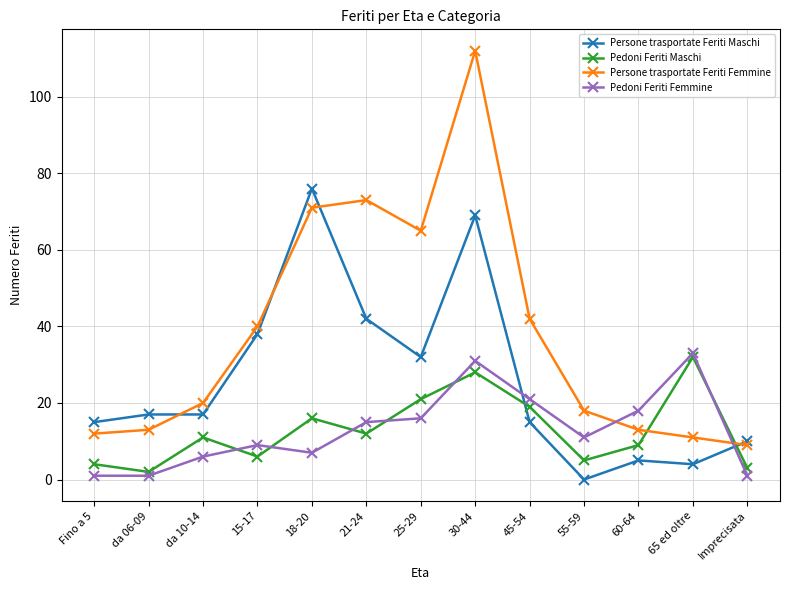

Reading left to right, extract all data points from this chart.

Persone trasportate Feriti Maschi: 15	17	17	38	76	42	32	69	15	0	5	4	10
Pedoni Feriti Maschi: 4	2	11	6	16	12	21	28	19	5	9	32	3
Persone trasportate Feriti Femmine: 12	13	20	40	71	73	65	112	42	18	13	11	9
Pedoni Feriti Femmine: 1	1	6	9	7	15	16	31	21	11	18	33	1